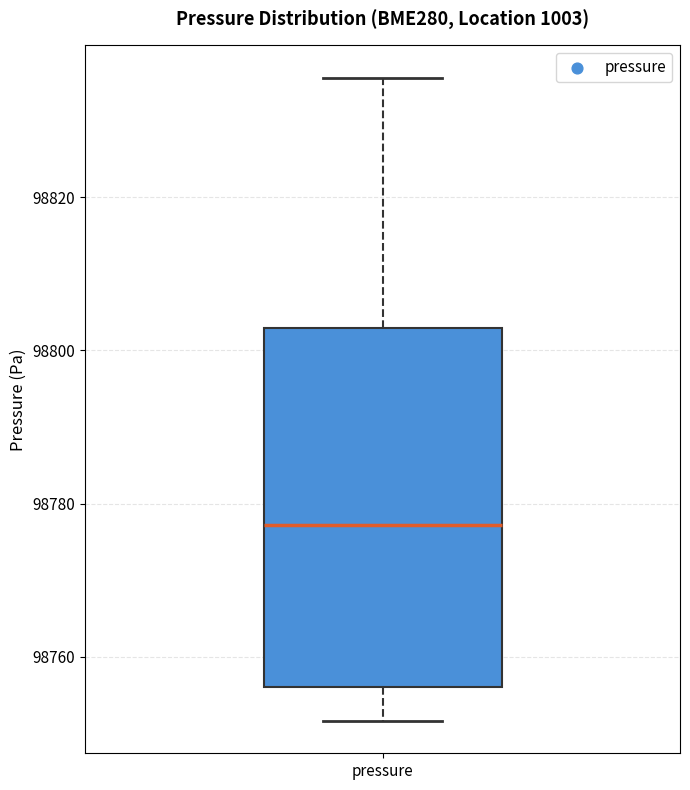

Transcribe this box plot: give where the median line is, the range the box spans, and where the two whiskers end, as read against the y-axis. The values are not printed on the chart, so give them approximately, as read against the axis.

median 98778, box 98756 to 98802, whiskers 98752 to 98836